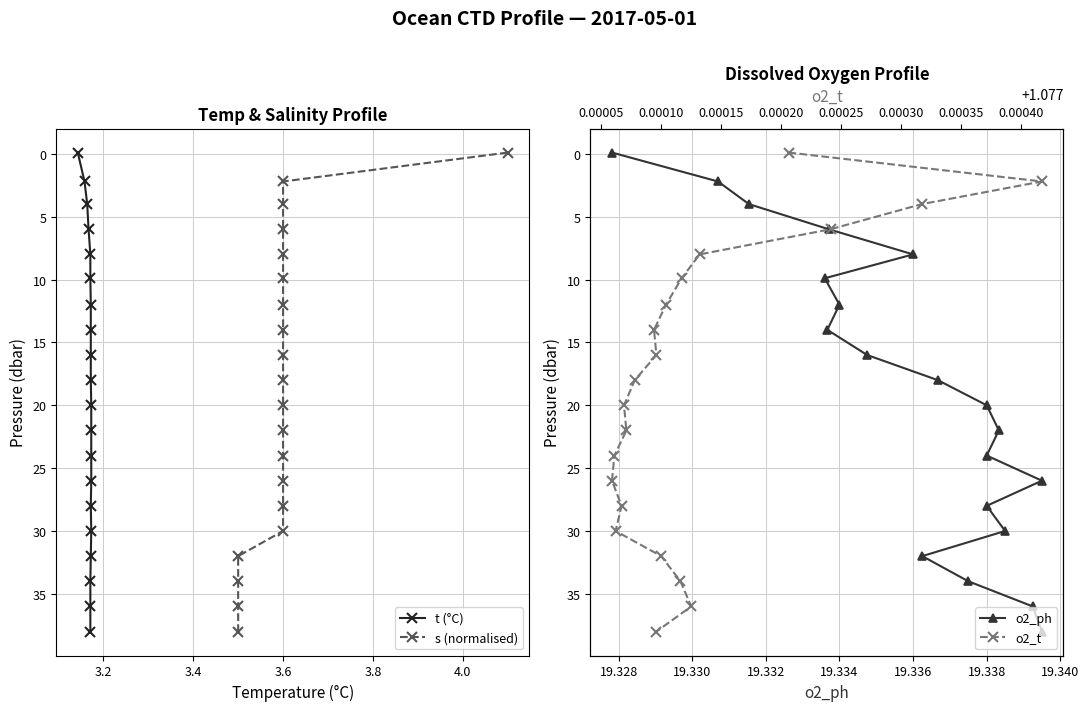

What is the difference between the maximum and minimum values in the o2_ph series?

38.1